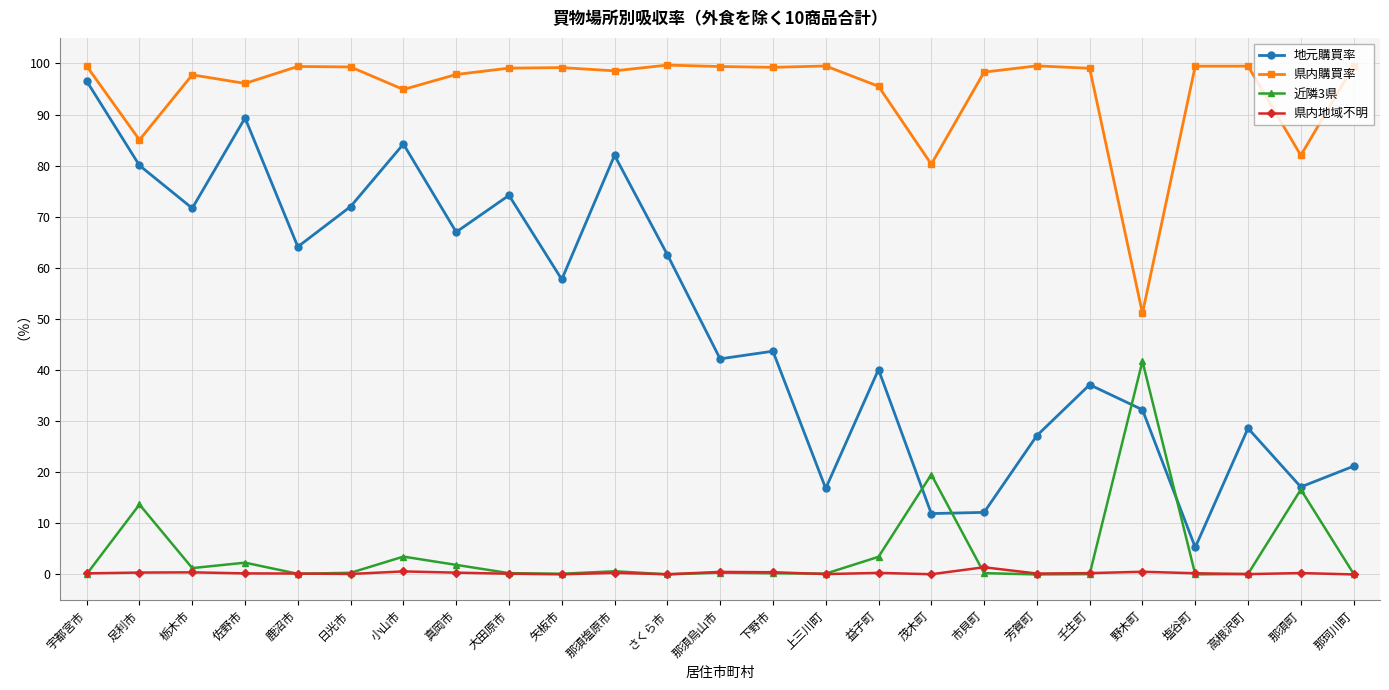

What is the difference between the second highest and second lowest values in the 県内地域不明 series?

0.6